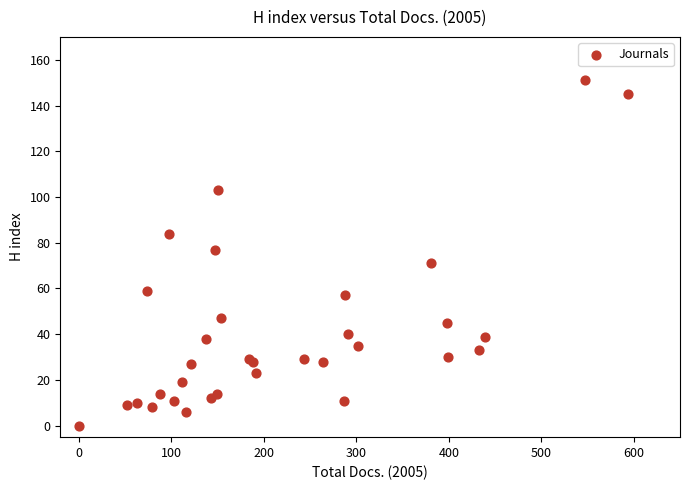

What Y value in the scatter plot is closest to 75?

77